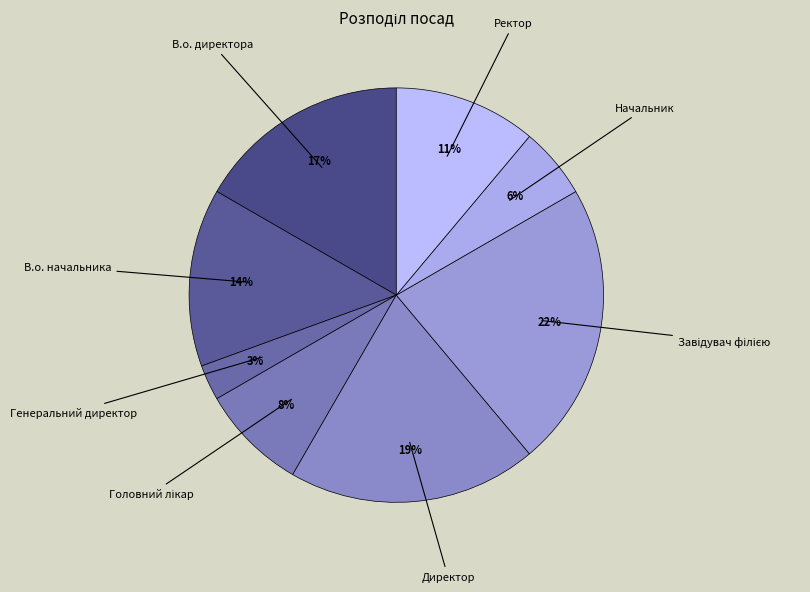

Is there any slice that represents more than half of the pie?

No